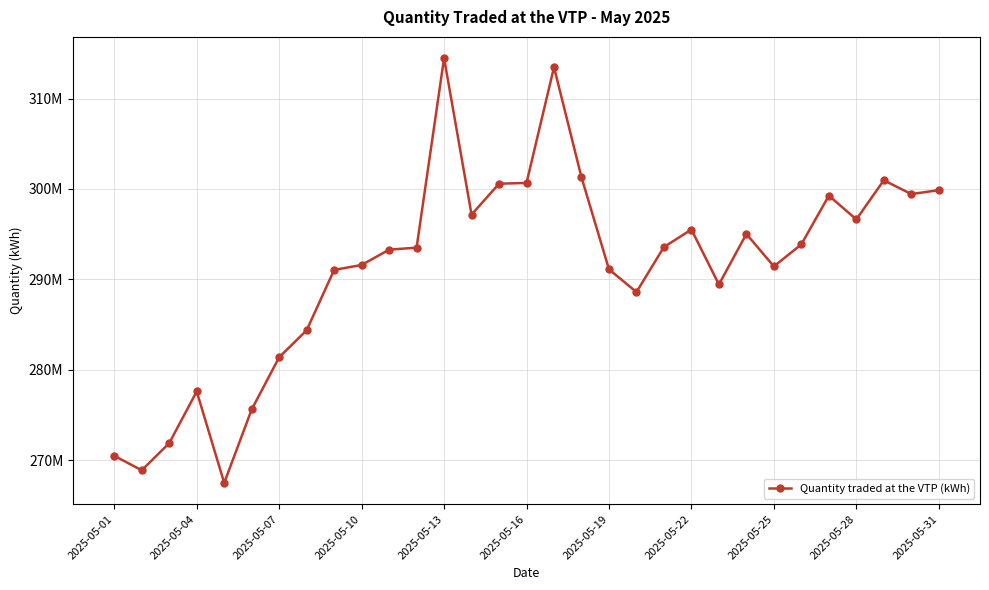

What is the maximum value shown in the chart?

314472774.9